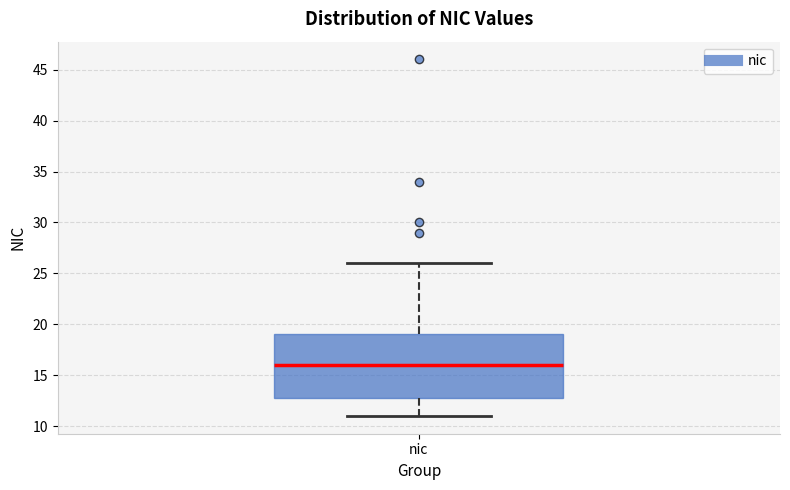

Transcribe this box plot: give where the median line is, the range the box spans, and where the two whiskers end, as read against the y-axis. The values are not printed on the chart, so give them approximately, as read against the axis.

median 16, box 13 to 19, whiskers 11 to 26